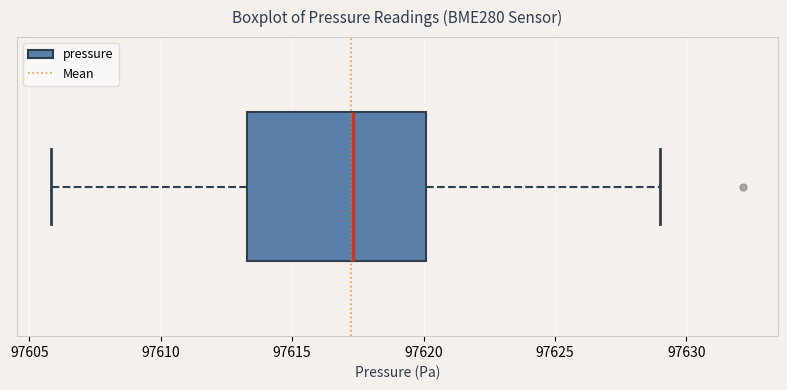

Read this box plot against the x-axis: the position of the median line, the range covered by the box, and the ends of both whiskers. The values are not printed on the chart, so give them approximately, as read against the axis.

median 97617.5, box 97613.5 to 97620.0, whiskers 97606.0 to 97629.0